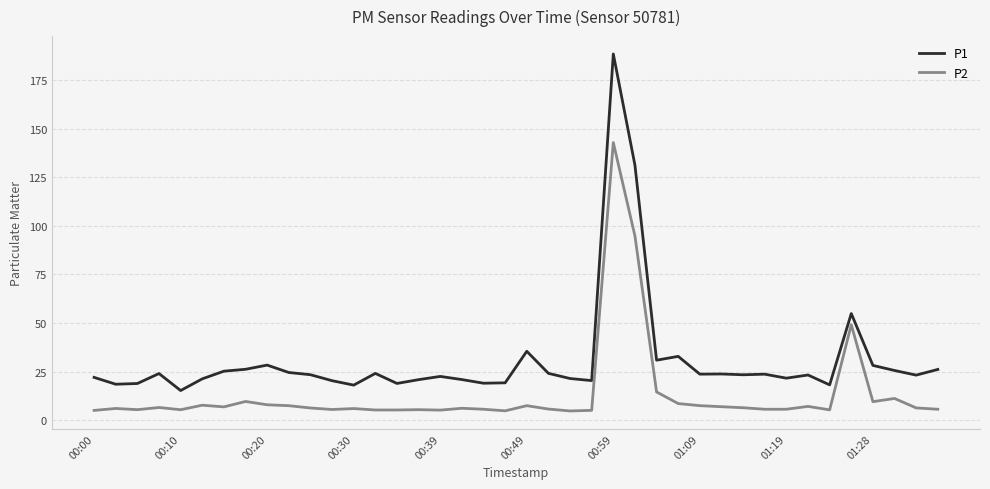

What is the maximum value for P2?

142.9